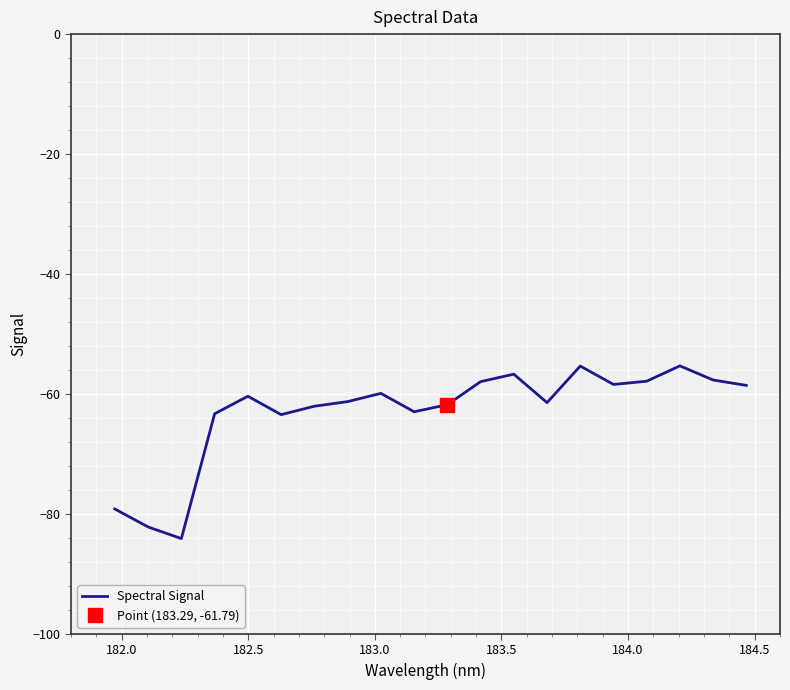

What is the highest value of the Spectral Signal series?

-55.3